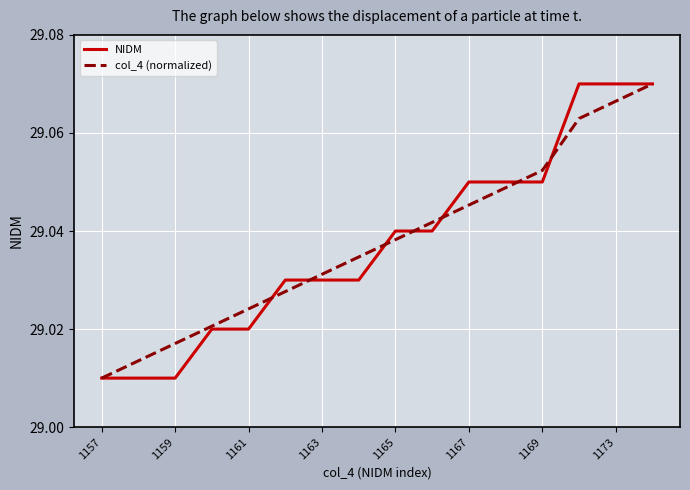

How many NIDM values are between 29 and 30?

16